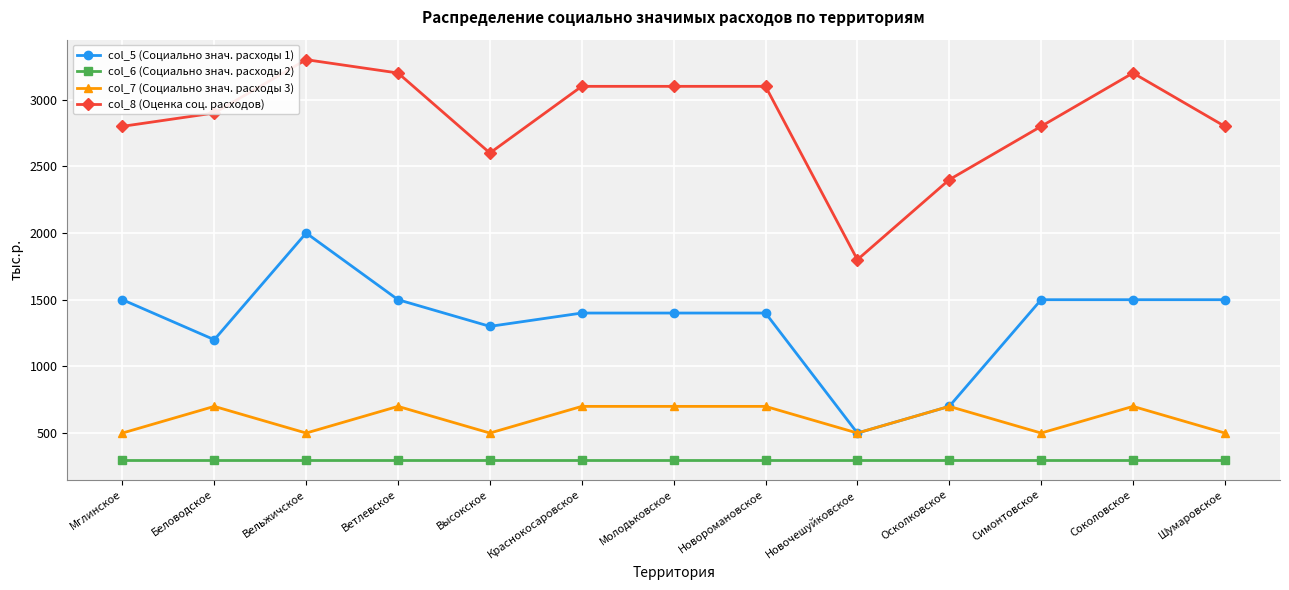

What are all the series names shown in the legend?

col_5 (Социально знач. расходы 1), col_6 (Социально знач. расходы 2), col_7 (Социально знач. расходы 3), col_8 (Оценка соц. расходов)